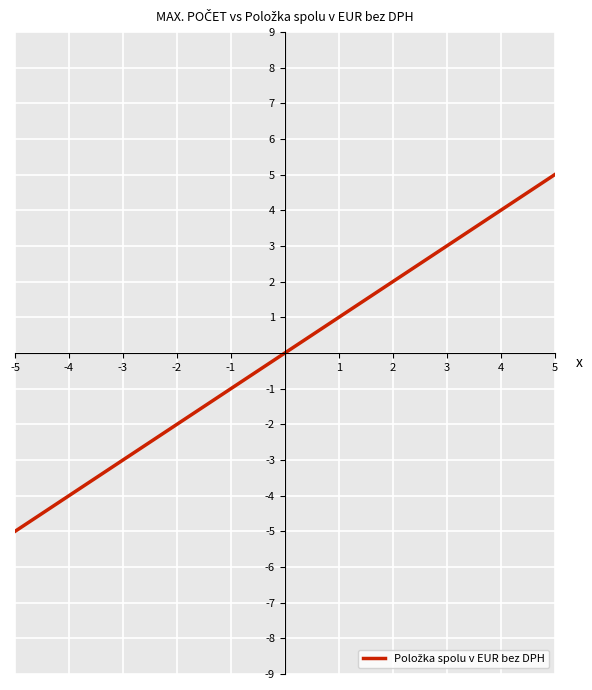

What is the value of the 15th point from the left?

-1.7